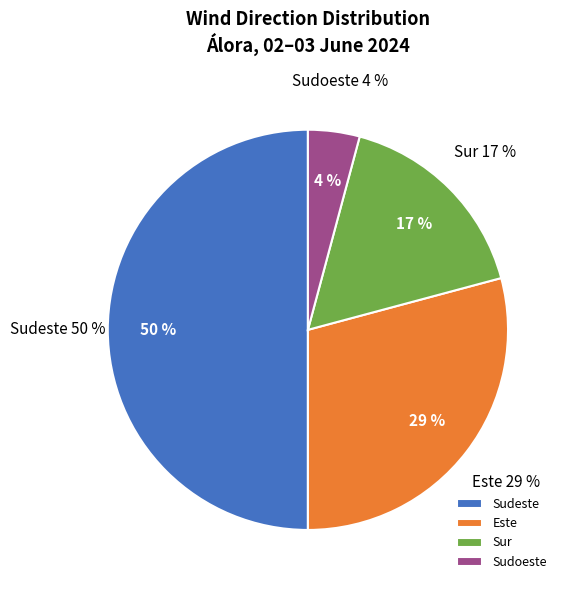

Is it true that Sudeste is 22% of the pie?

False